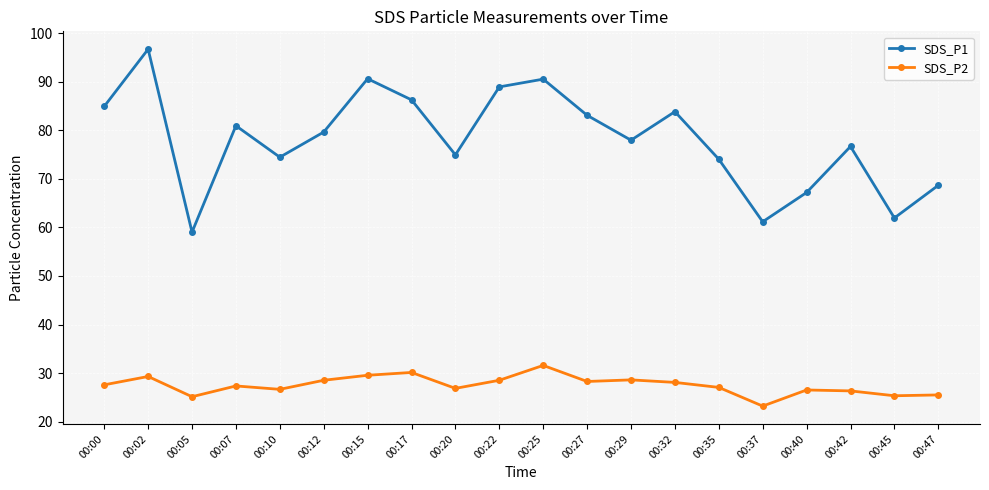

What are all the series names shown in the legend?

SDS_P1, SDS_P2